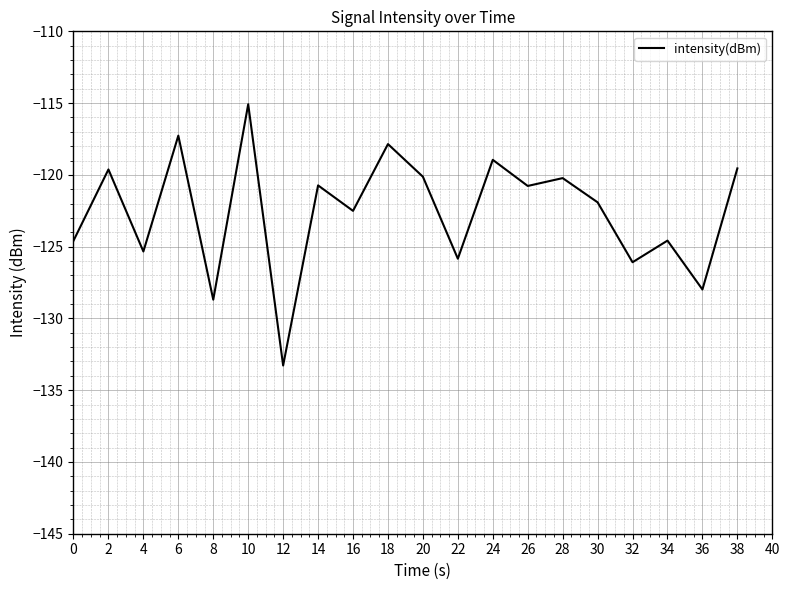

What is the change in value from 34 to 36?

-3.4